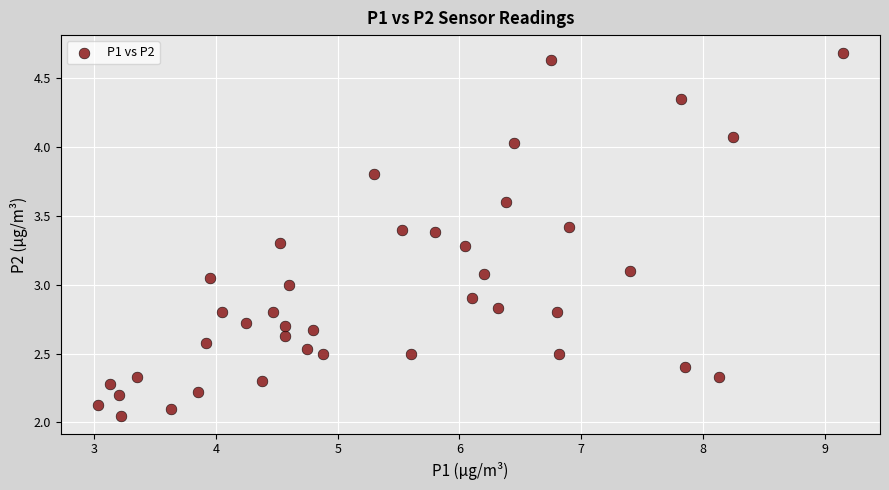

What is the range of X values (max minus min)?

6.1